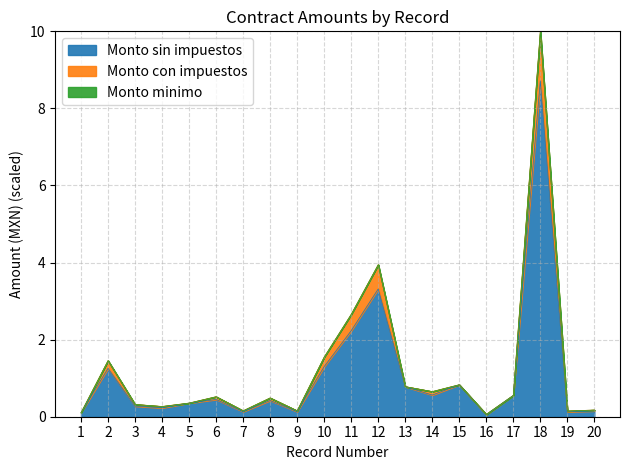

Reading left to right, list all the values displayed in this chart.

Monto sin impuestos: 1=0.1	2=1.3	3=0.3	4=0.2	5=0.4	6=0.4	7=0.1	8=0.4	9=0.1	10=1.3	11=2.2	12=3.3	13=0.8	14=0.6	15=0.8	16=0.1	17=0.6	18=8.7	19=0.1	20=0.1
Monto con impuestos: 1=0.1	2=1.5	3=0.3	4=0.3	5=0.4	6=0.5	7=0.2	8=0.5	9=0.2	10=1.5	11=2.7	12=3.9	13=0.8	14=0.7	15=0.8	16=0.1	17=0.6	18=10.0	19=0.1	20=0.2
Monto minimo: 1=0.1	2=1.5	3=0.3	4=0.3	5=0.4	6=0.5	7=0.2	8=0.5	9=0.2	10=1.5	11=2.7	12=3.9	13=0.8	14=0.7	15=0.8	16=0.1	17=0.6	18=10.0	19=0.1	20=0.2